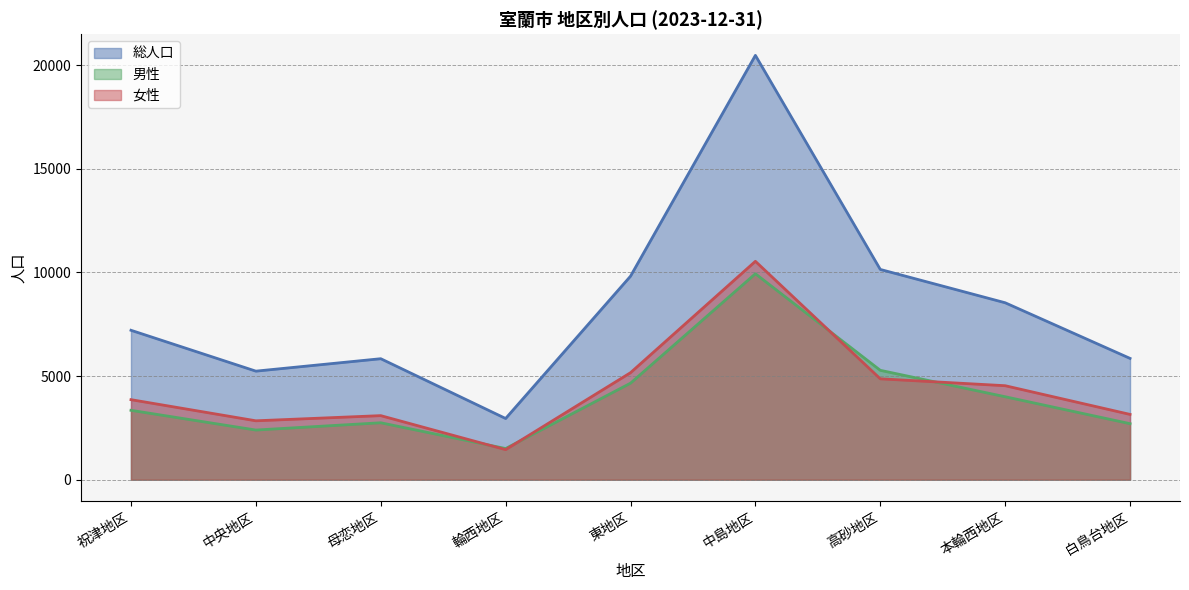

What is the lowest value of the 女性 series?

1450